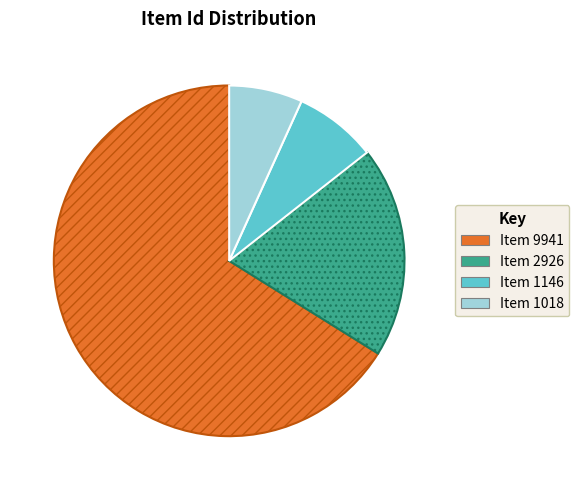

Is it true that Item 1146 is 1% of the pie?

False